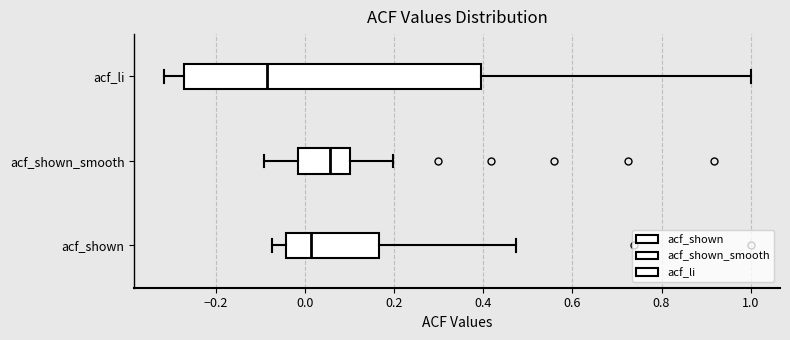

Which box has the furthest to the left median line?

acf_li